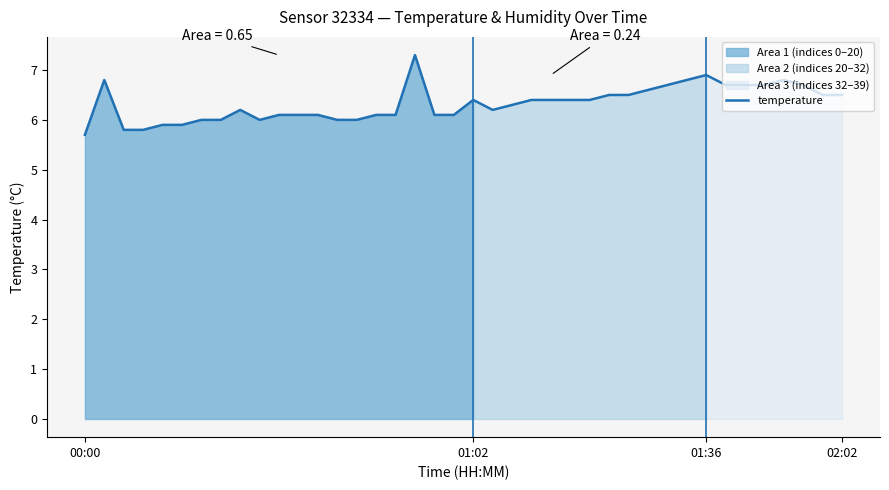

Which has a higher value, 16 or 37?

37